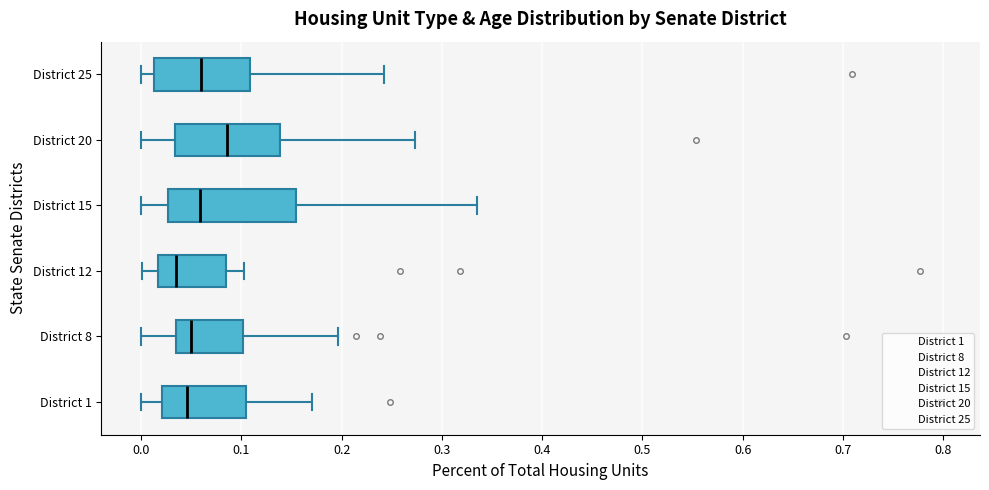

Where does the median line of the box for District 25 sit on the x-axis? The values are not printed on the chart, so give them approximately, as read against the axis.

0.06